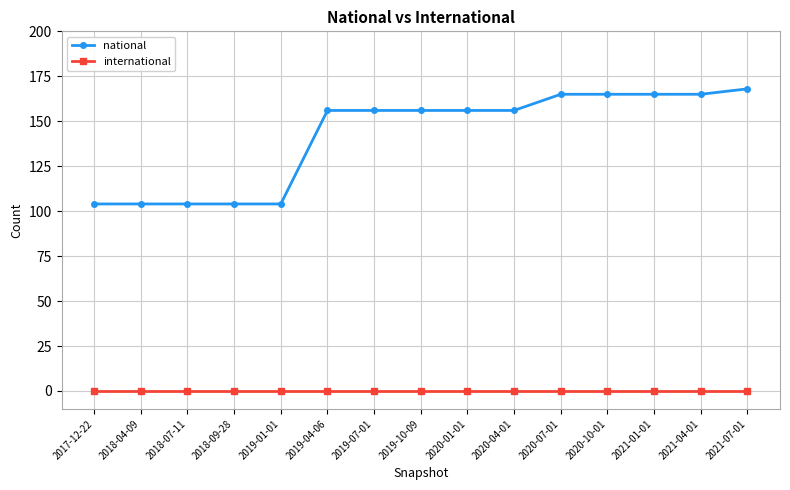

What position from the left is 2020-04-01?

10